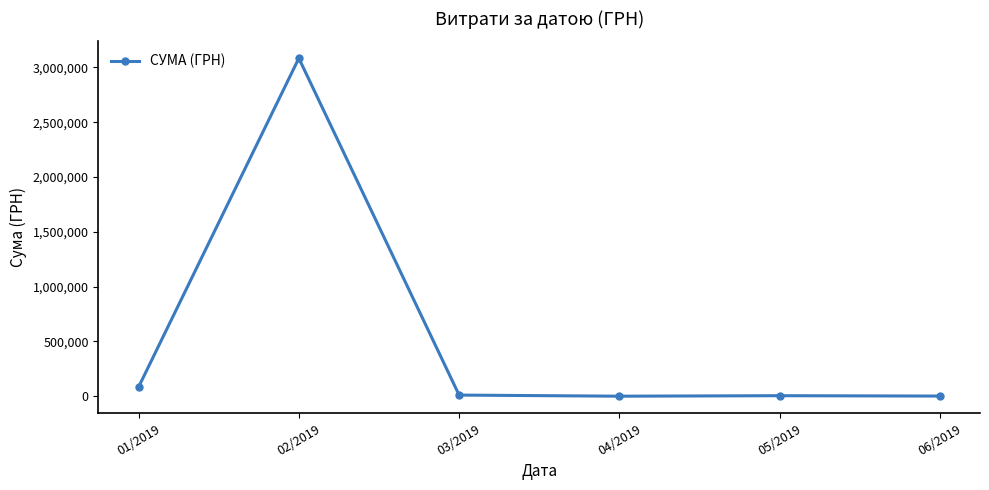

True or false: the data shows 3083448.5 at 02/2019.

True